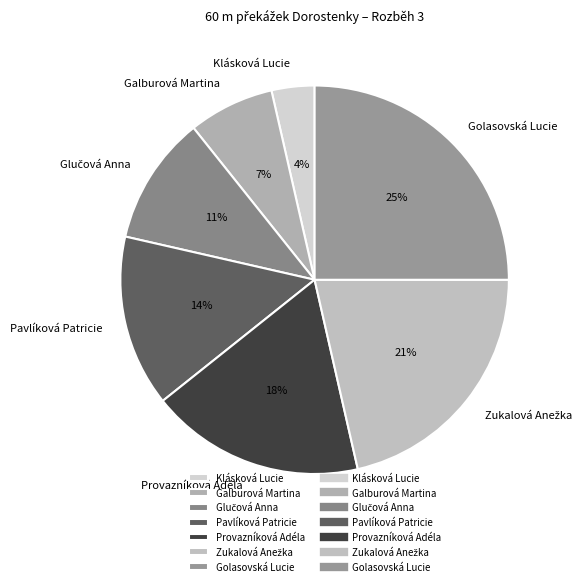

To the nearest percent, what is the average slice percentage?

14%